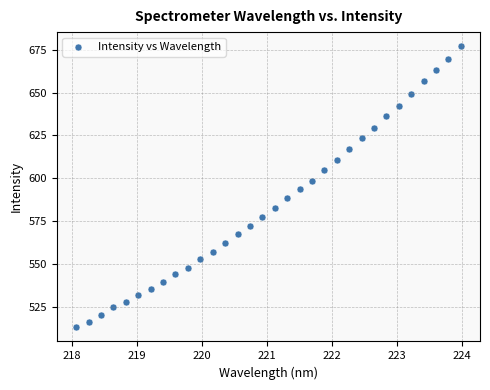

What is the range of Y values (max minus min)?

164.4